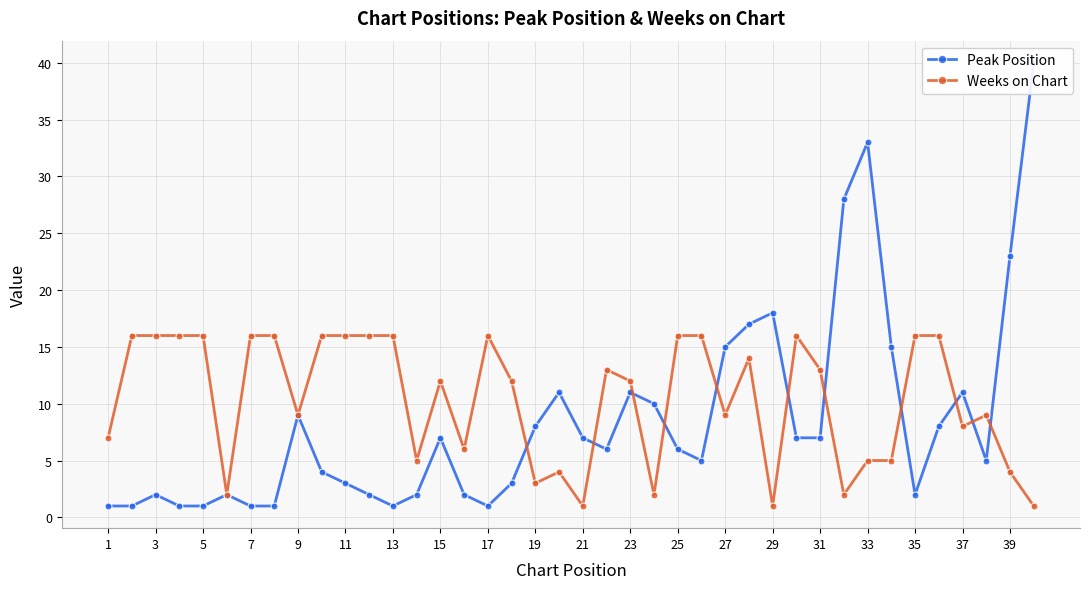

What is the maximum value for Weeks on Chart?

16